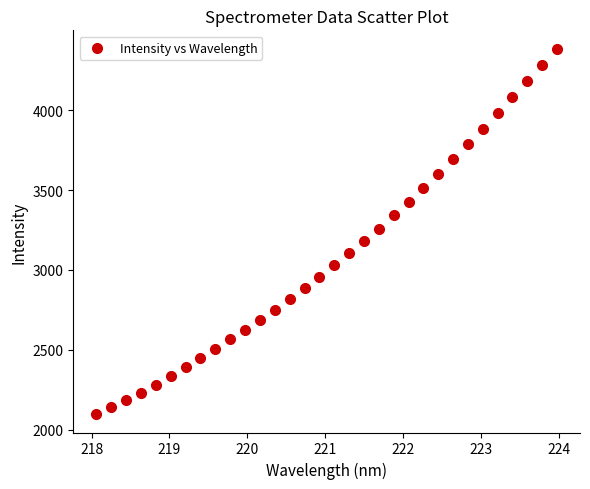

What is the range of X values (max minus min)?

5.9